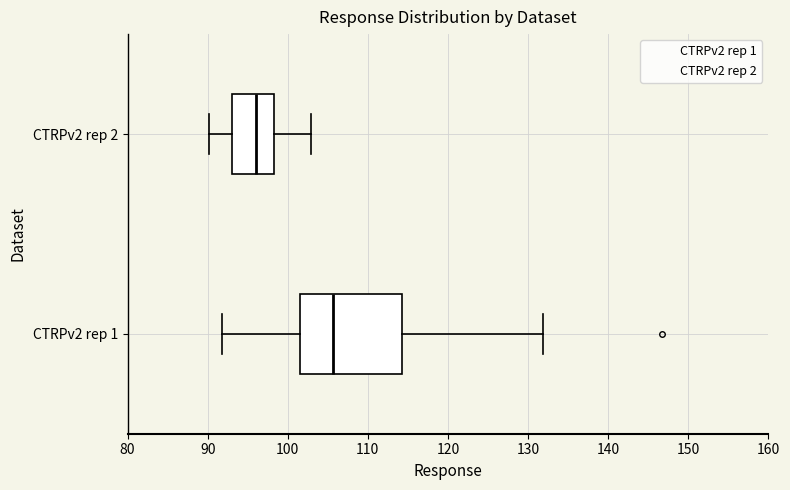

Where is the right edge of the box for CTRPv2 rep 2 on the x-axis? The values are not printed on the chart, so give them approximately, as read against the axis.

98